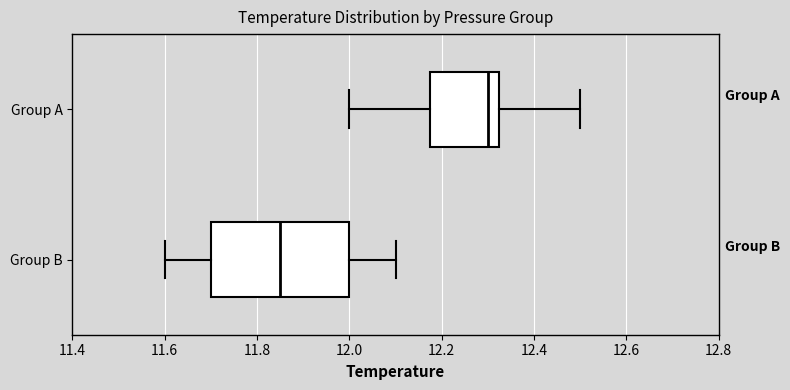

Where is the left edge of the box for Group B on the x-axis? The values are not printed on the chart, so give them approximately, as read against the axis.

11.70